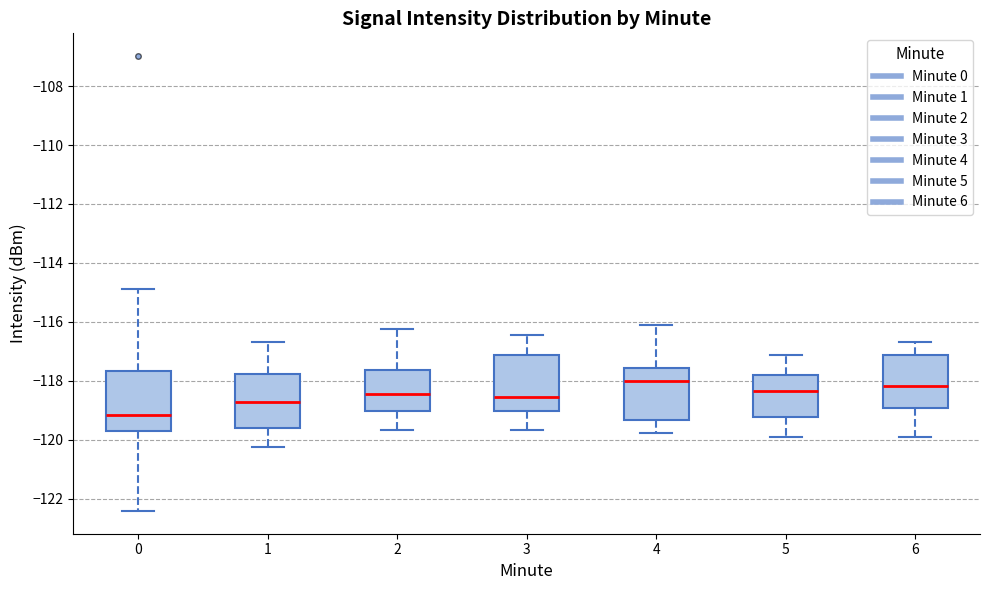

Reading left to right, transcribe this box plot: for each box, give where its median line is, the range the box spans, and where its two whiskers end, as read against the y-axis. The values are not printed on the chart, so give them approximately, as read against the axis.

0: median -119.2, box -119.6 to -117.6, whiskers -122.4 to -115.0
1: median -118.8, box -119.6 to -117.8, whiskers -120.2 to -116.6
2: median -118.4, box -119.0 to -117.6, whiskers -119.6 to -116.2
3: median -118.6, box -119.0 to -117.2, whiskers -119.6 to -116.4
4: median -118.0, box -119.4 to -117.6, whiskers -119.8 to -116.2
5: median -118.4, box -119.2 to -117.8, whiskers -120.0 to -117.2
6: median -118.2, box -119.0 to -117.2, whiskers -120.0 to -116.6